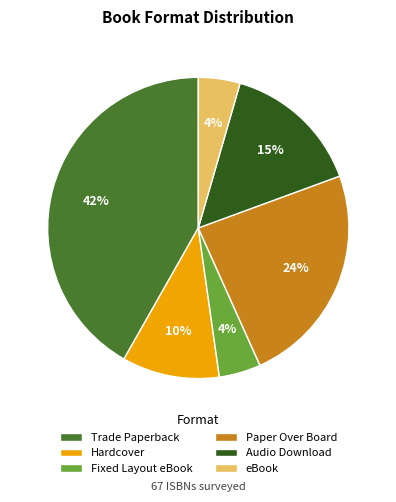

How many slices are in this pie chart?

6